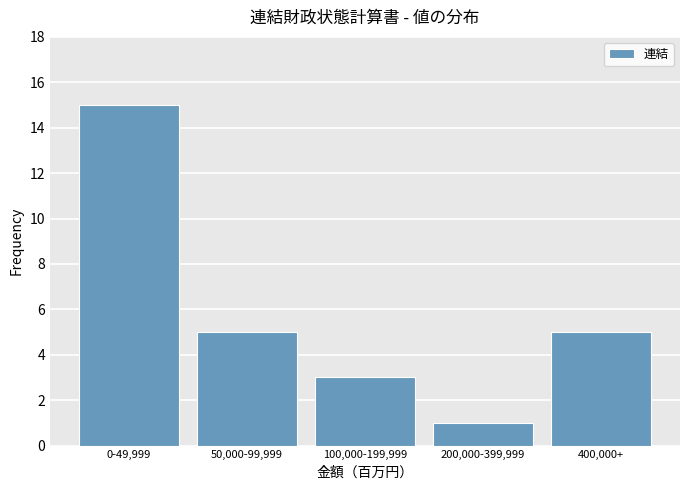

Reading left to right, list all the values displayed in this chart.

0-49,999=15	50,000-99,999=5	100,000-199,999=3	200,000-399,999=1	400,000+=5